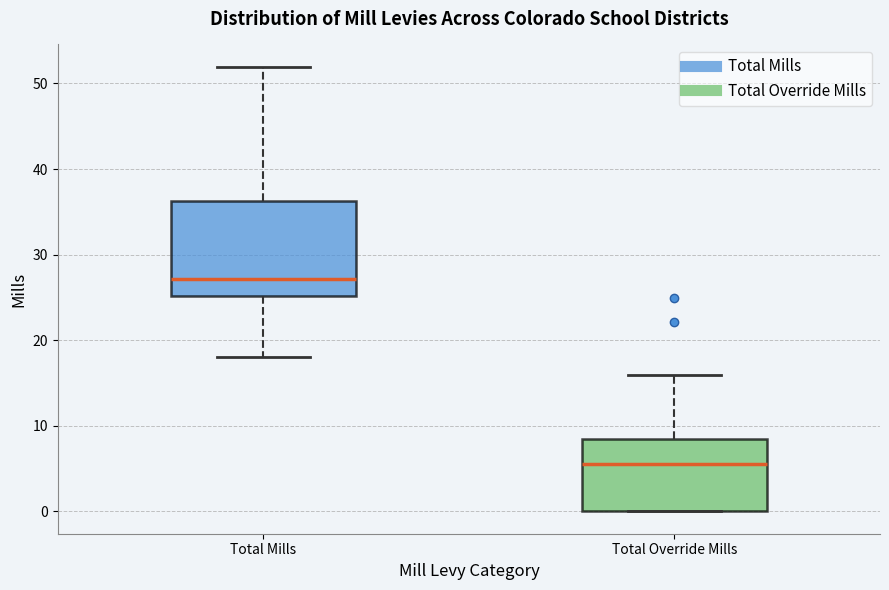

Reading left to right, read every box against the y-axis: the position of its median line, the range the box covers, and the ends of its whiskers. The values are not printed on the chart, so give them approximately, as read against the axis.

Total Mills: median 27, box 25 to 36, whiskers 18 to 52
Total Override Mills: median 6, box 0 to 9, whiskers 0 to 16